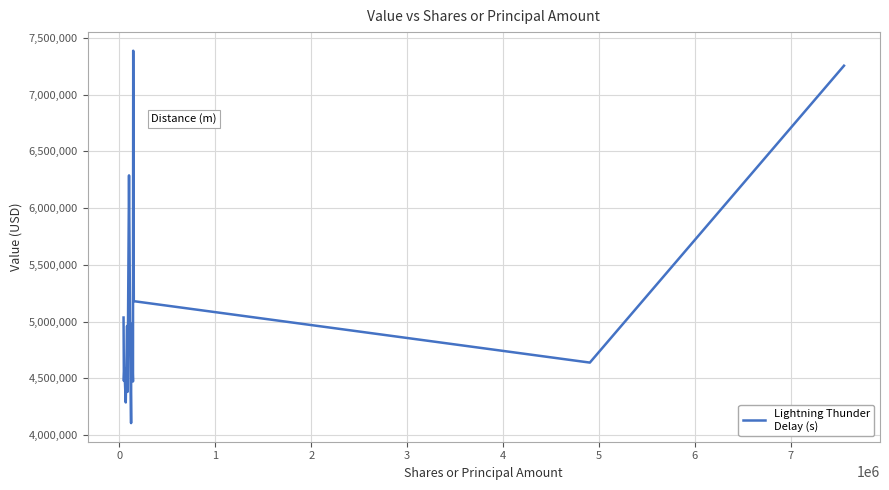

What is the difference between the maximum and minimum values?

3280000